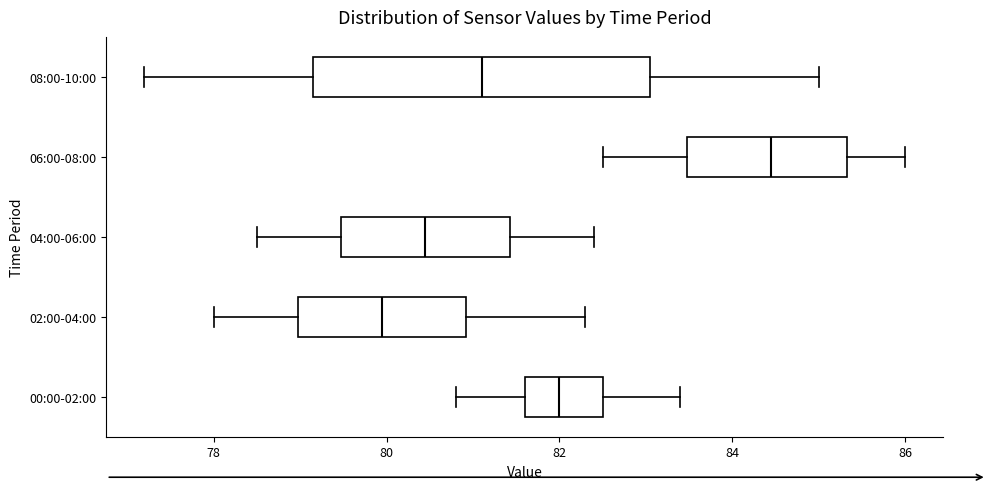

Comparing the boxes themselves (not the whiskers), which one is the widest?

08:00-10:00